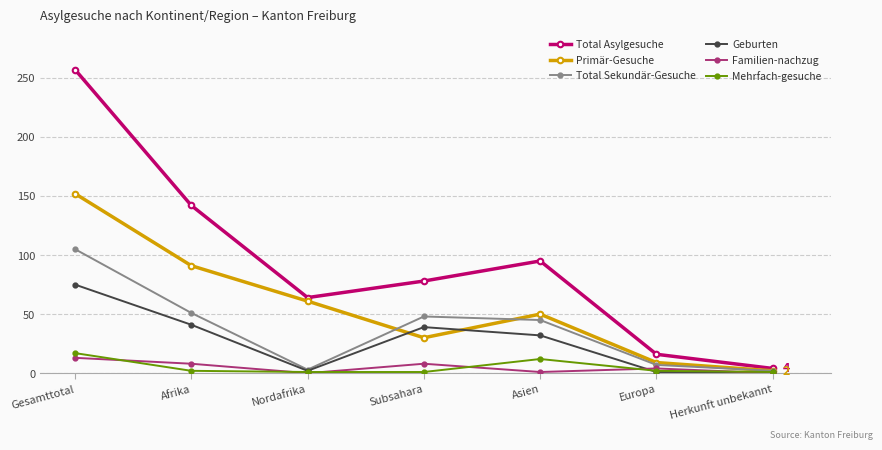

What is the difference between the second highest and second lowest values in the Geburten series?

40